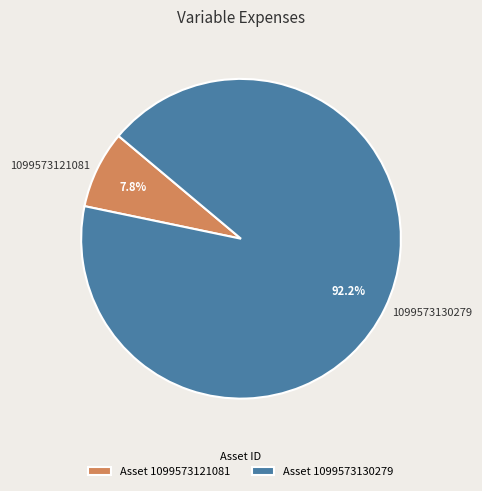

Is there a majority slice in this chart?

Yes